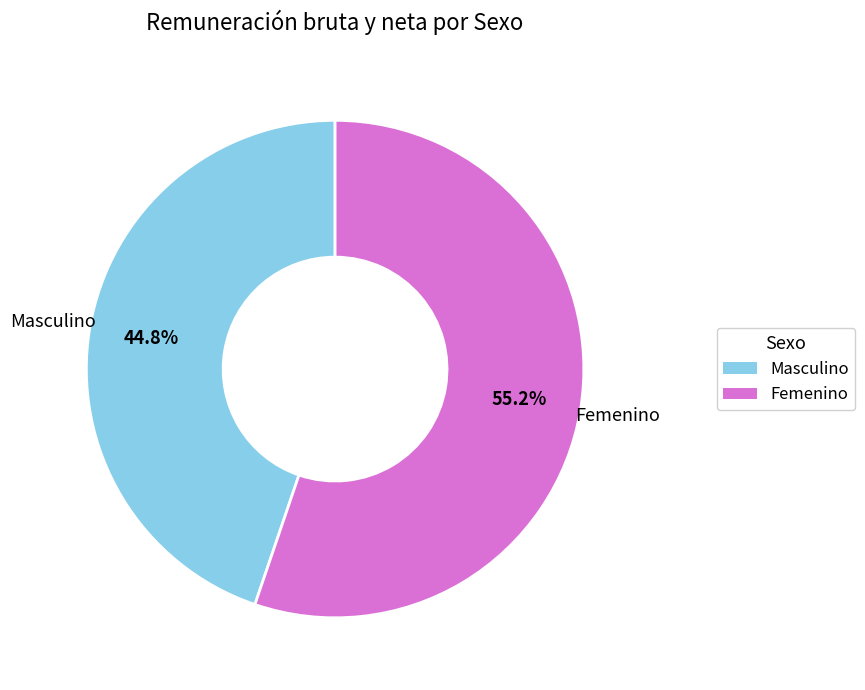

To the nearest percent, what is the combined percentage of Femenino and Masculino?

100%